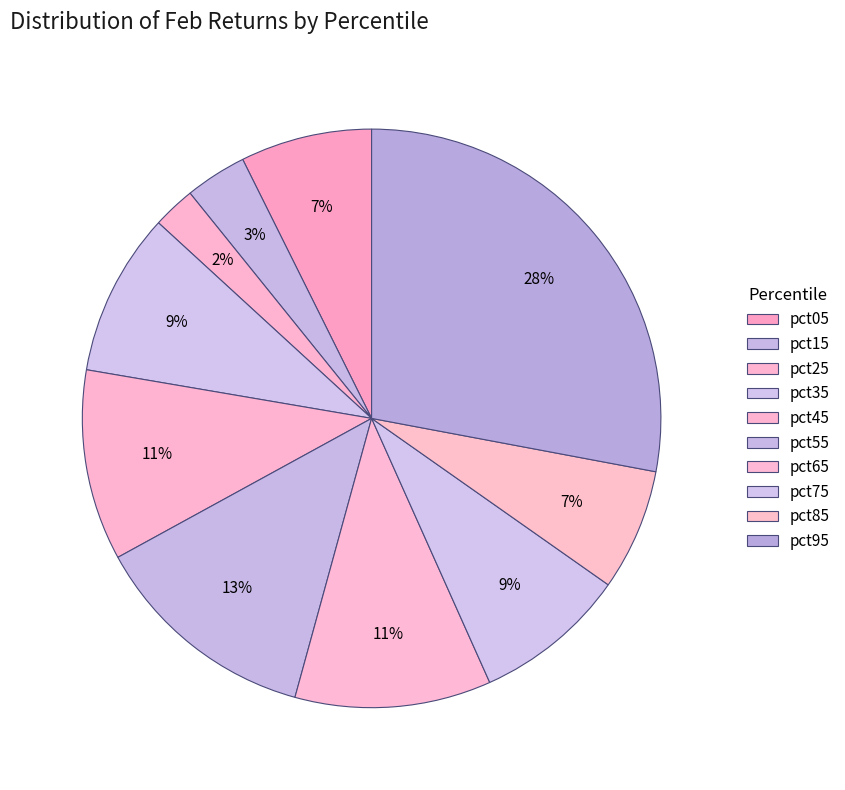

How many slices are in this pie chart?

10